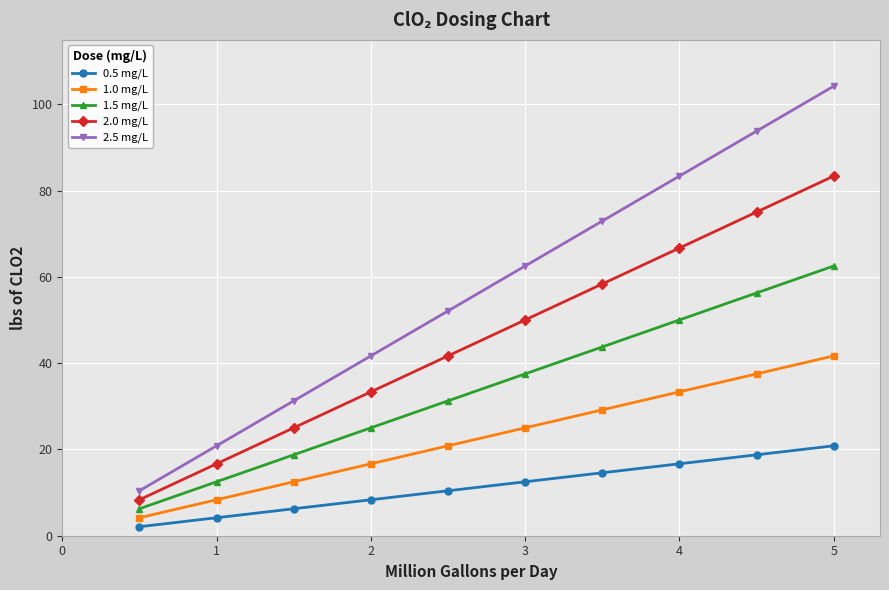

Is this an area chart (filled region under the line)?

No